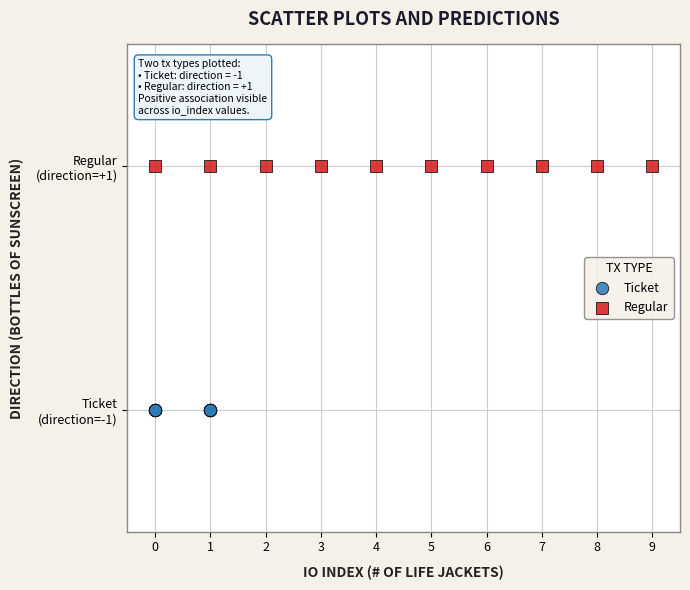

What are all the series names shown in the legend?

Ticket, Regular